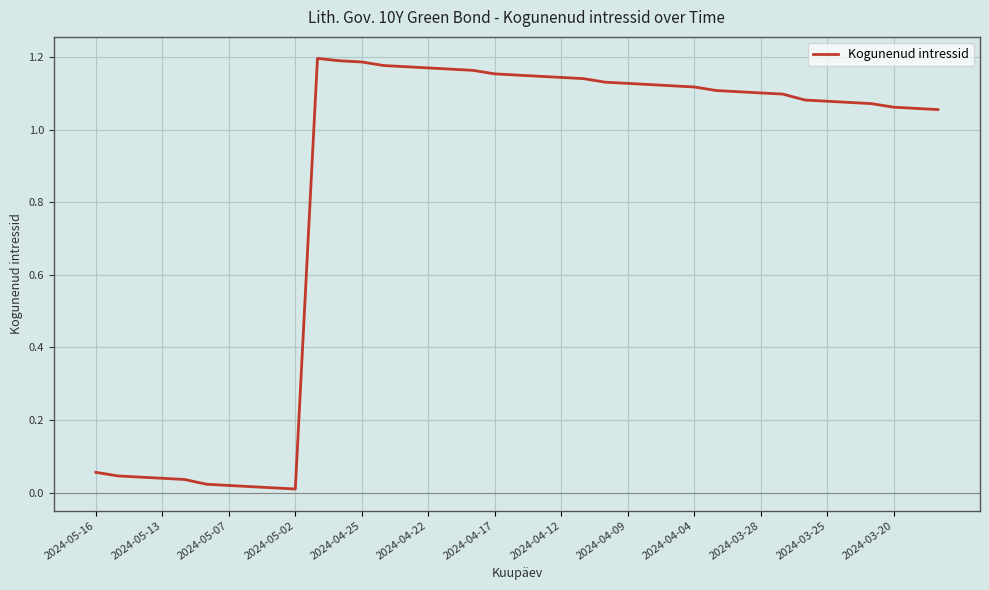

How many lines are shown in the chart?

1